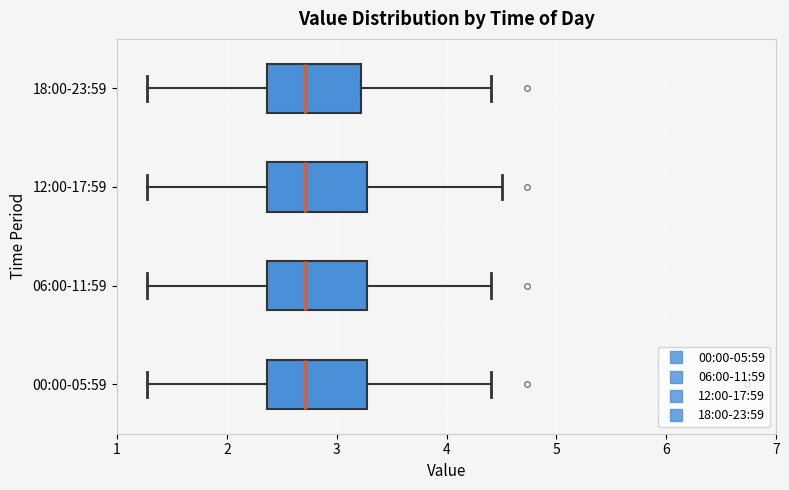

Where does the median line of the box for 06:00-11:59 sit on the x-axis? The values are not printed on the chart, so give them approximately, as read against the axis.

2.7